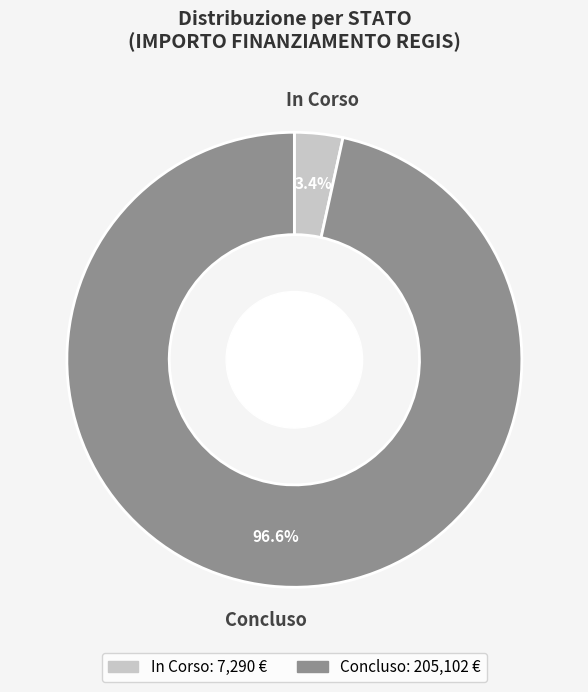

Which slice is the largest?

Concluso